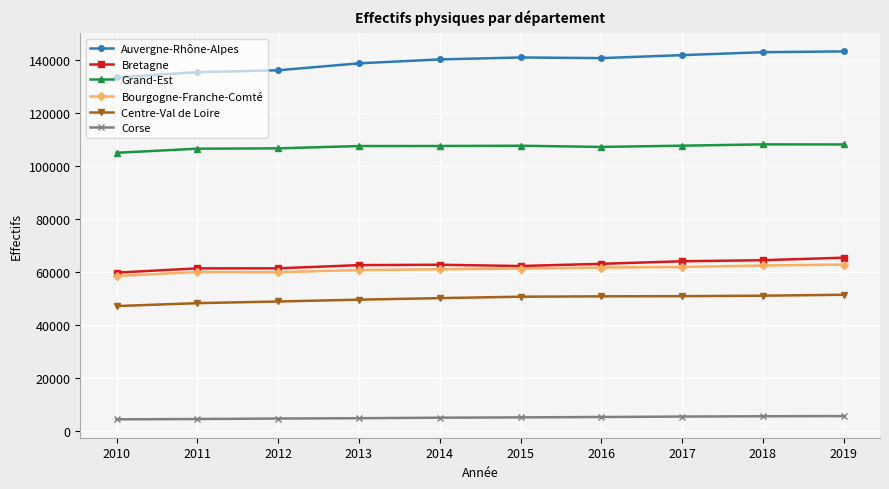

What is the difference between the maximum and minimum values in the Auvergne-Rhône-Alpes series?

9852